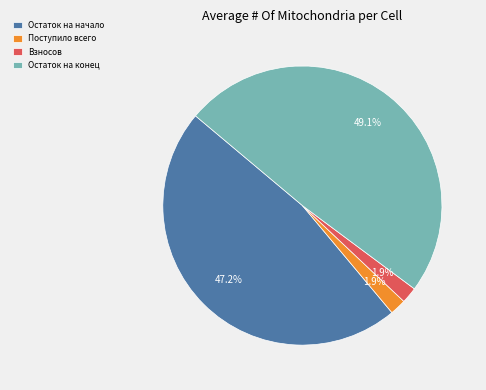

Is there a majority slice in this chart?

No